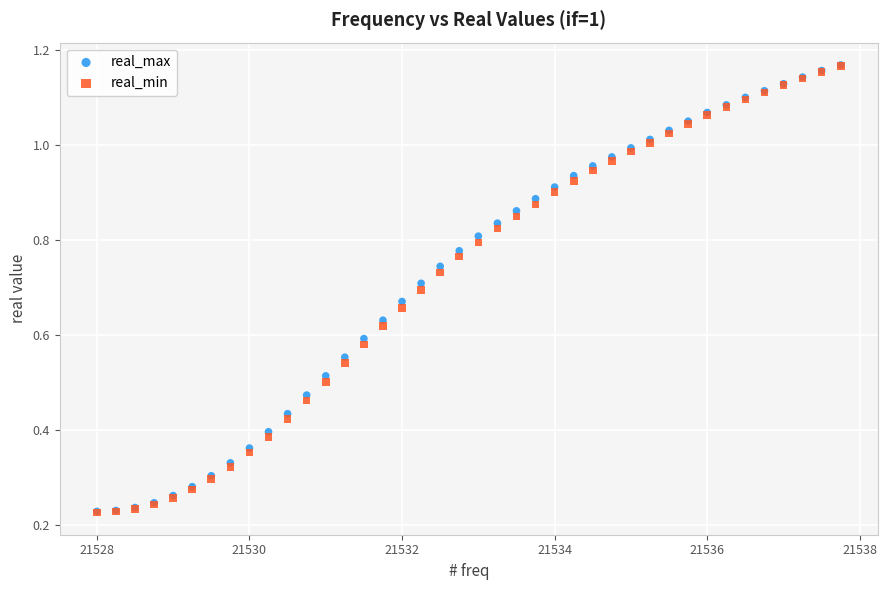

What are all the series names shown in the legend?

real_max, real_min